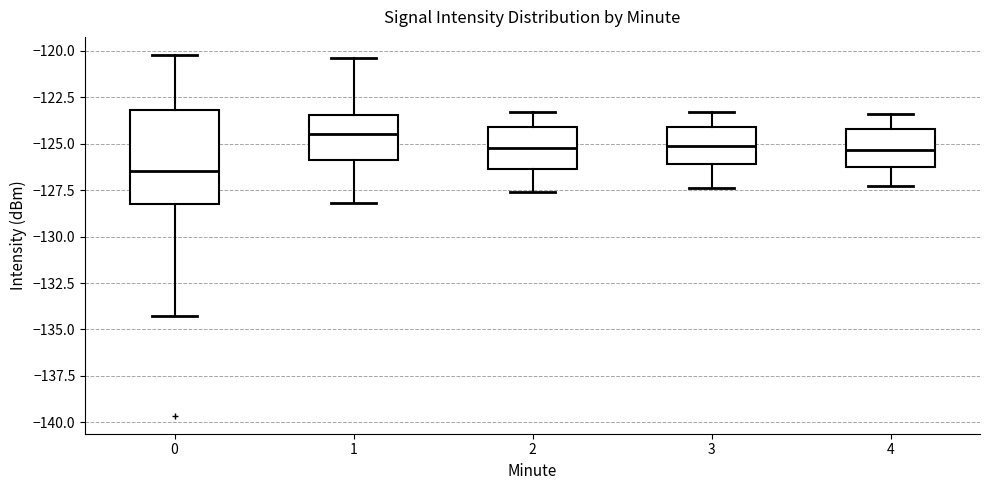

Reading left to right, read every box against the y-axis: the position of its median line, the range the box covers, and the ends of its whiskers. The values are not printed on the chart, so give them approximately, as read against the axis.

0: median -126.5, box -128.0 to -123.0, whiskers -134.0 to -120.0
1: median -124.5, box -126.0 to -123.5, whiskers -128.0 to -120.5
2: median -125.0, box -126.5 to -124.0, whiskers -127.5 to -123.5
3: median -125.0, box -126.0 to -124.0, whiskers -127.5 to -123.5
4: median -125.5, box -126.5 to -124.0, whiskers -127.5 to -123.5